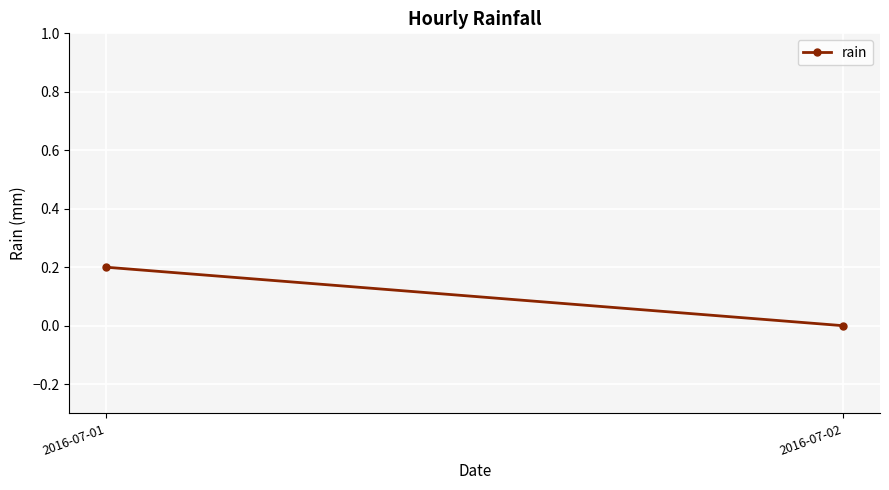

At which category does the chart reach its peak across all series?

2016-07-01